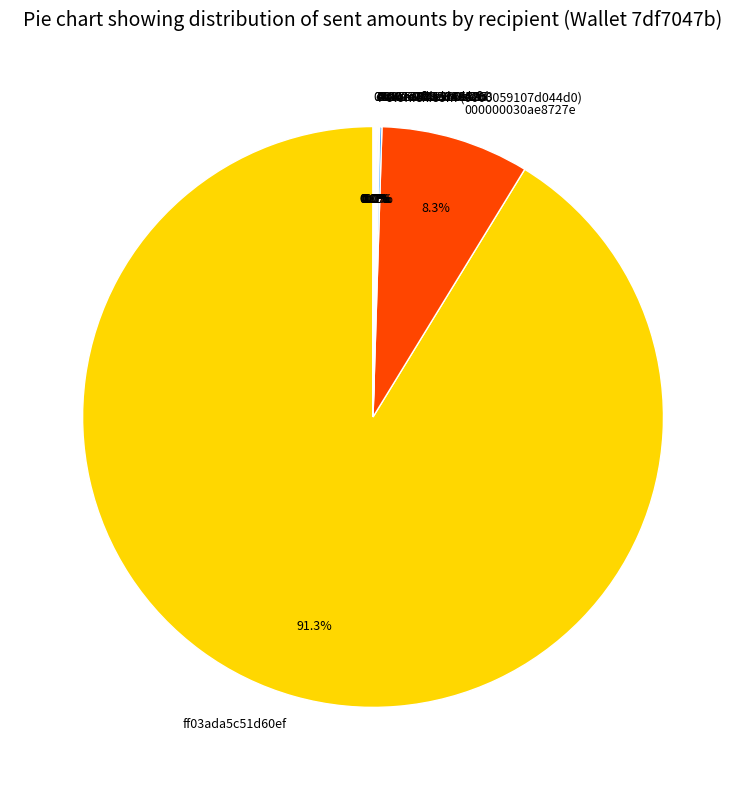

Does any single category account for the majority?

Yes